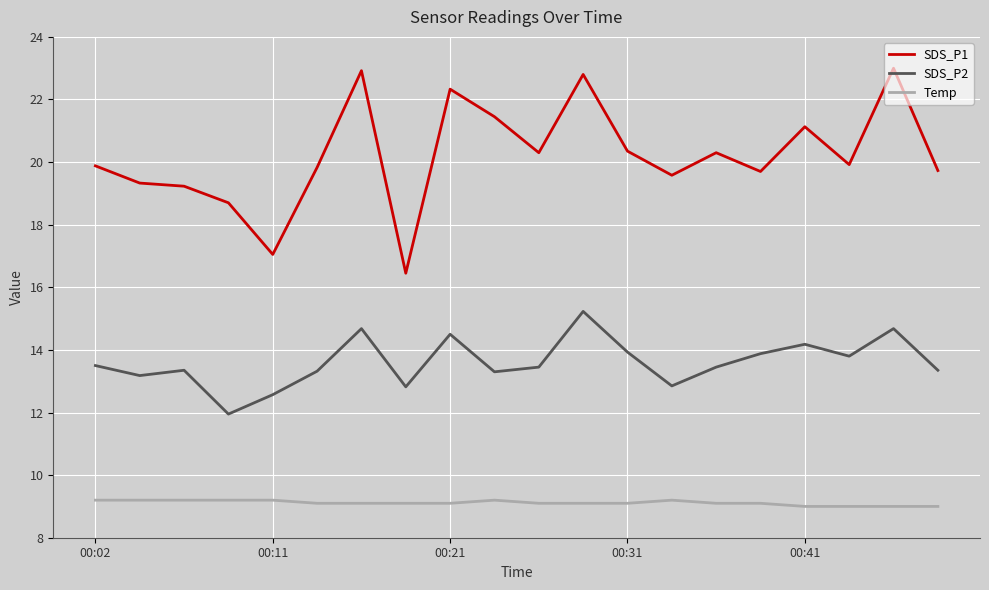

What is the greatest value displayed?

23.0